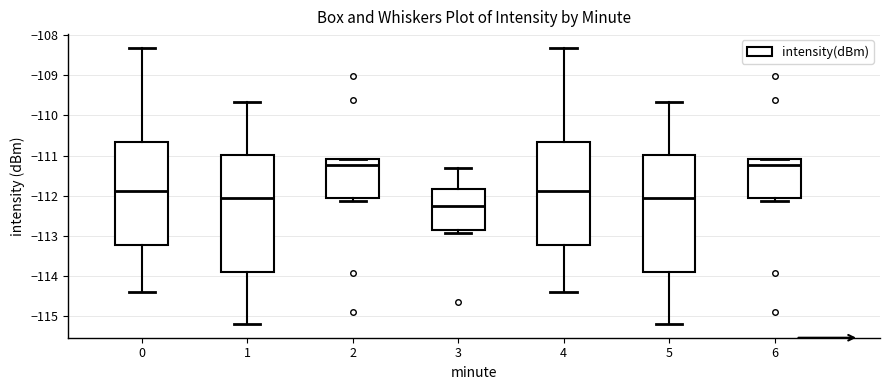

Reading left to right, transcribe this box plot: for each box, give where its median line is, the range the box spans, and where its two whiskers end, as read against the y-axis. The values are not printed on the chart, so give them approximately, as read against the axis.

0: median -111.9, box -113.2 to -110.6, whiskers -114.4 to -108.3
1: median -112.1, box -113.9 to -111.0, whiskers -115.2 to -109.7
2: median -111.2, box -112.0 to -111.1, whiskers -112.1 to -111.1
3: median -112.3, box -112.9 to -111.8, whiskers -112.9 (just below the box's lower edge) to -111.3
4: median -111.9, box -113.2 to -110.6, whiskers -114.4 to -108.3
5: median -112.1, box -113.9 to -111.0, whiskers -115.2 to -109.7
6: median -111.2, box -112.0 to -111.1, whiskers -112.1 to -111.1